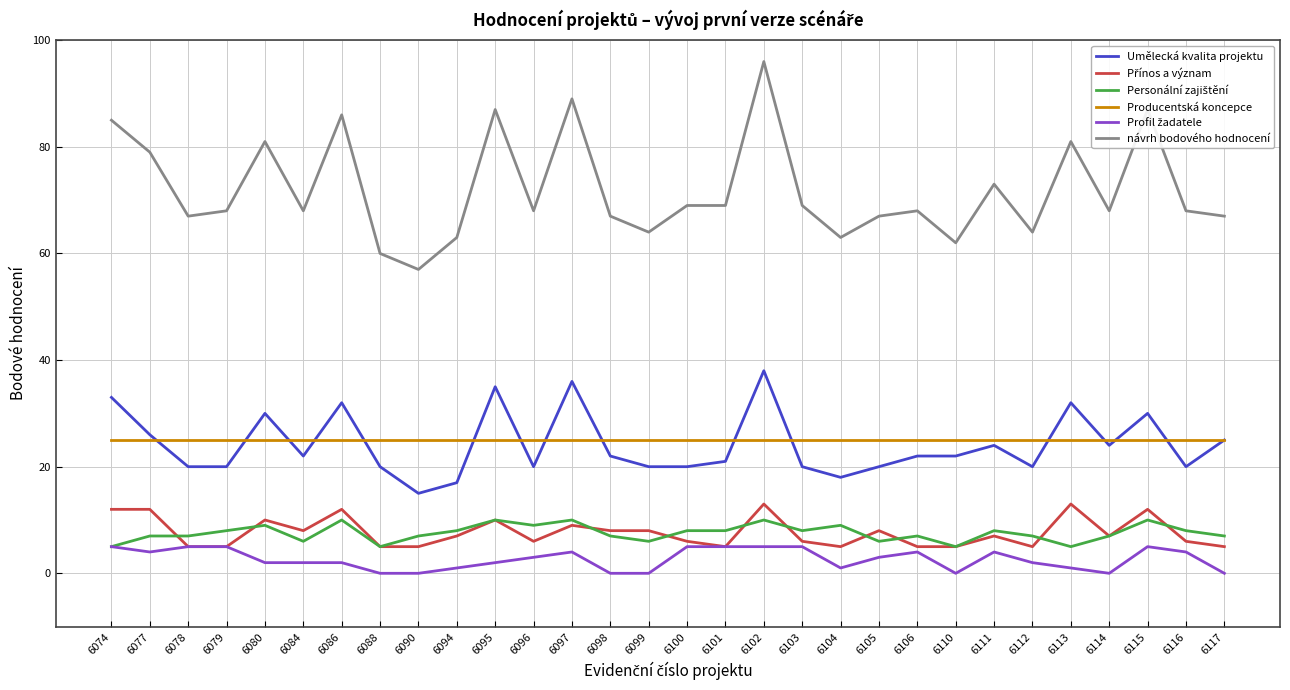

Between 6080 and 6104, which series saw the biggest shift?

návrh bodového hodnocení